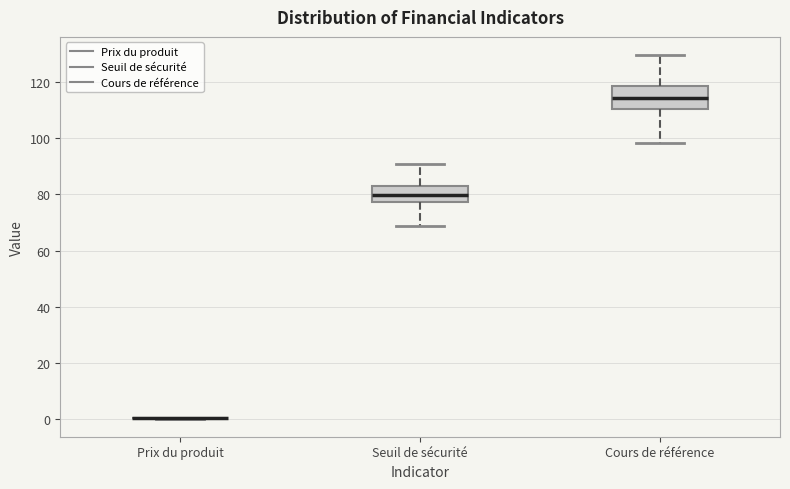

Where does the median line of the box for Cours de référence sit on the y-axis? The values are not printed on the chart, so give them approximately, as read against the axis.

114